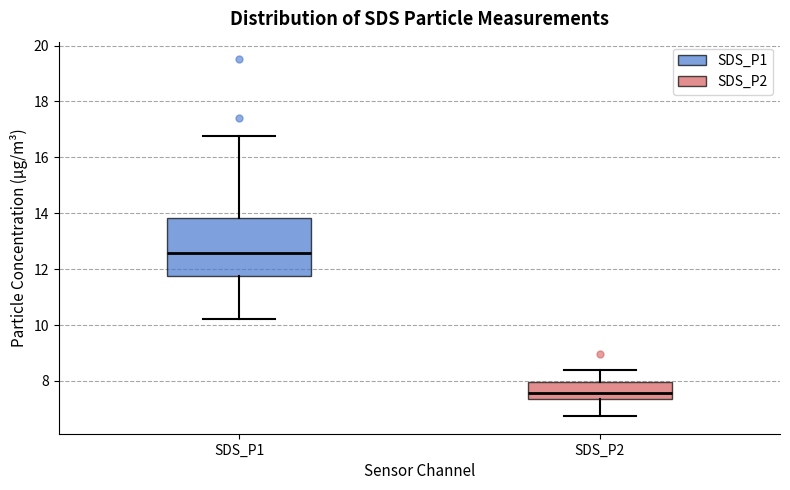

Where does the median line of the box for SDS_P2 sit on the y-axis? The values are not printed on the chart, so give them approximately, as read against the axis.

7.6